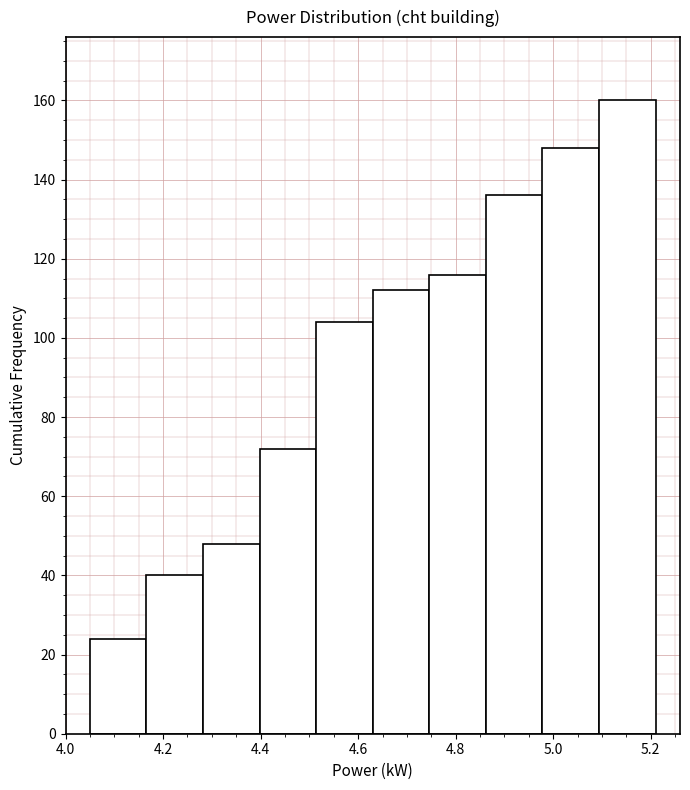

Reading left to right, list every bar in this chart as the range it spans on the x-axis followed by its height. Neither the bar edges nor the heights are printed on the chart, so give them approximately, as read against the axes.

4.050 to 4.166: 24
4.166 to 4.282: 40
4.282 to 4.398: 48
4.398 to 4.514: 72
4.514 to 4.630: 104
4.630 to 4.746: 112
4.746 to 4.862: 116
4.862 to 4.978: 136
4.978 to 5.094: 148
5.094 to 5.210: 160